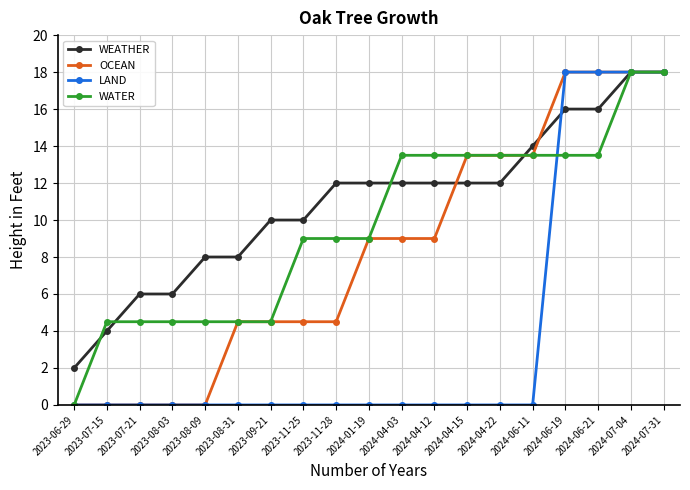

Rank the series by their average value, from lowest to highest.

LAND, OCEAN, WATER, WEATHER